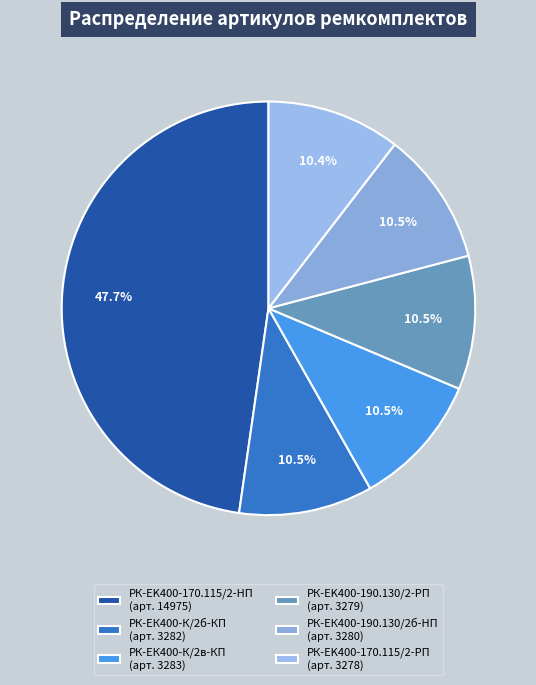

What is the largest slice in the pie chart?

РК-EK400-170.115/2-HП